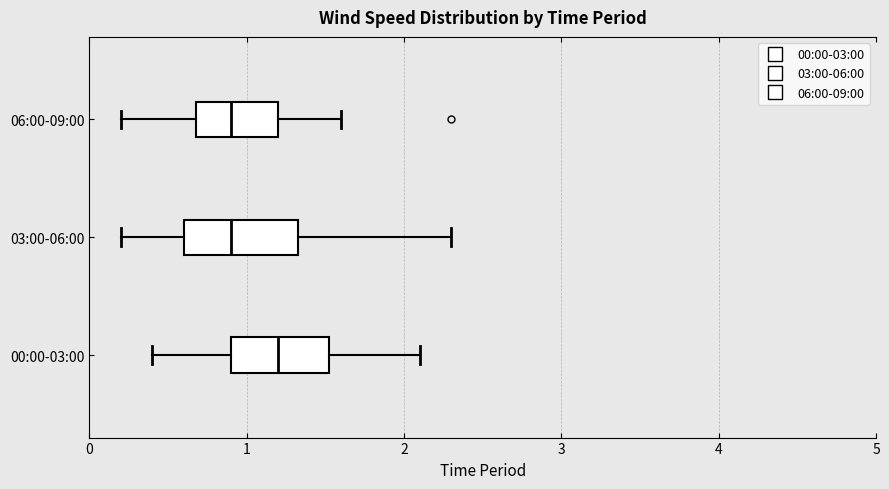

Reading bottom to top, read every box against the x-axis: the position of its median line, the range the box covers, and the ends of its whiskers. The values are not printed on the chart, so give them approximately, as read against the axis.

00:00-03:00: median 1.2, box 0.9 to 1.5, whiskers 0.4 to 2.1
03:00-06:00: median 0.9, box 0.6 to 1.3, whiskers 0.2 to 2.3
06:00-09:00: median 0.9, box 0.7 to 1.2, whiskers 0.2 to 1.6